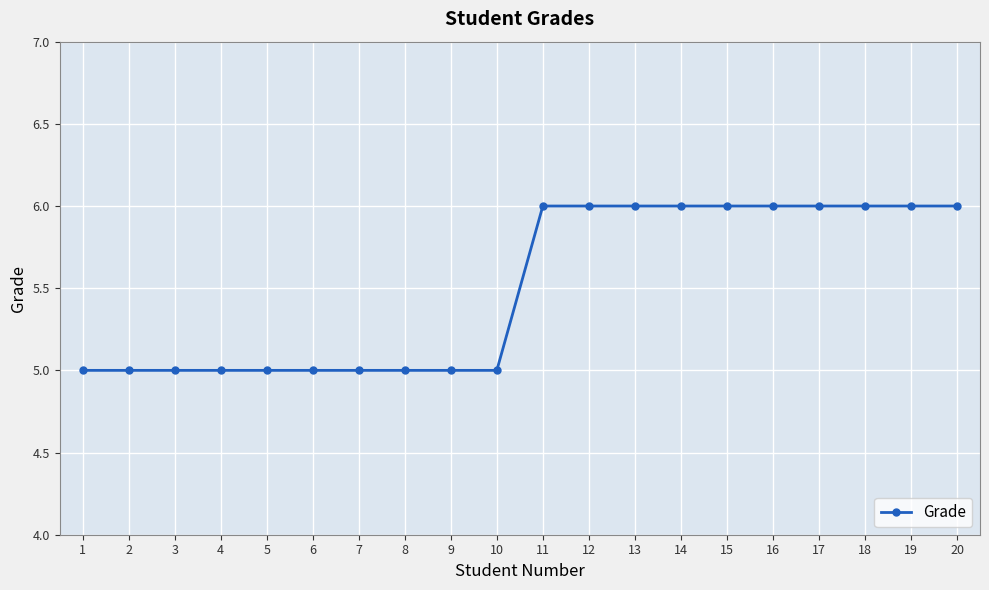

Count the values in the range 5 to 6.

20